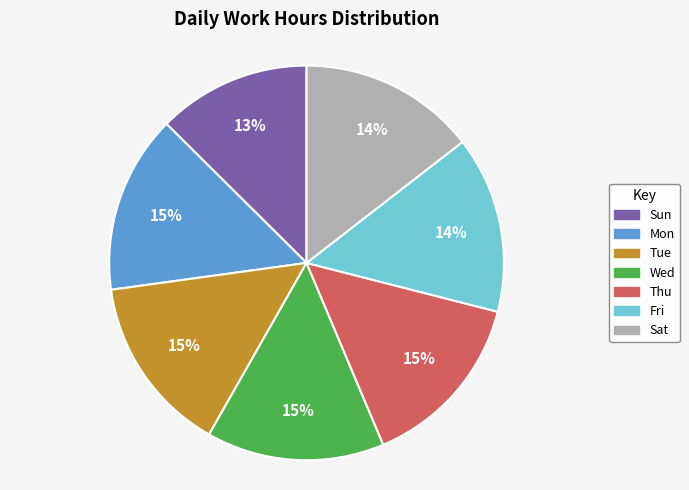

To the nearest percent, what portion does Thu represent?

15%